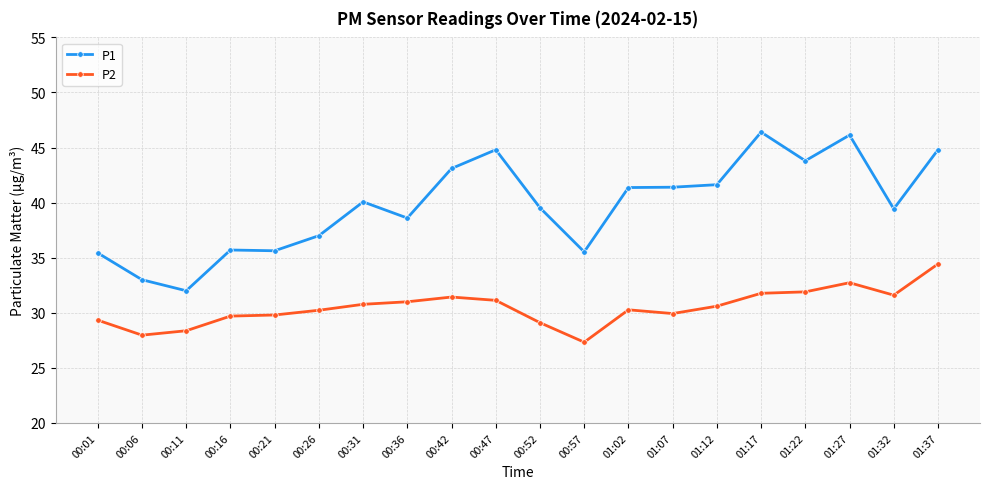

What is the total value across all series at 00:47?

75.9